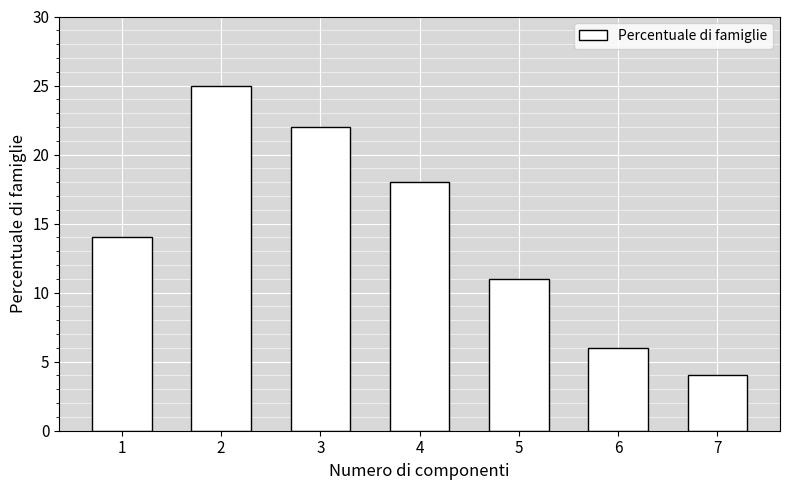

What is the sum of the values at 5 and 2?

36